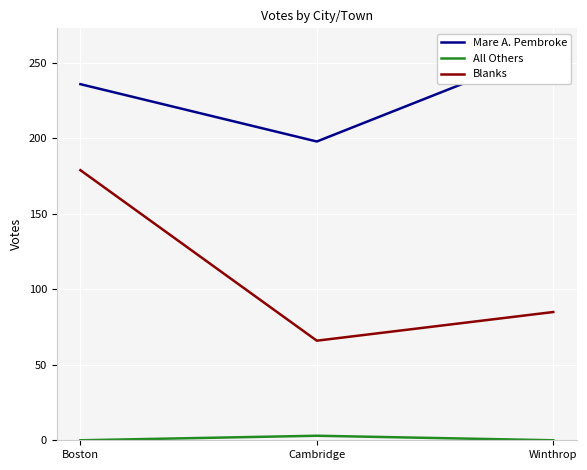

How many data points in All Others are above 0?

1